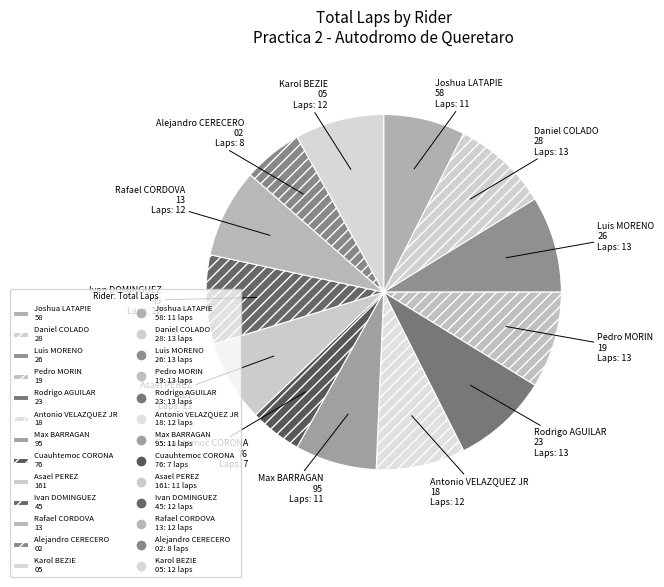

Which slice is the smallest?

Cuauhtemoc CORONA 76